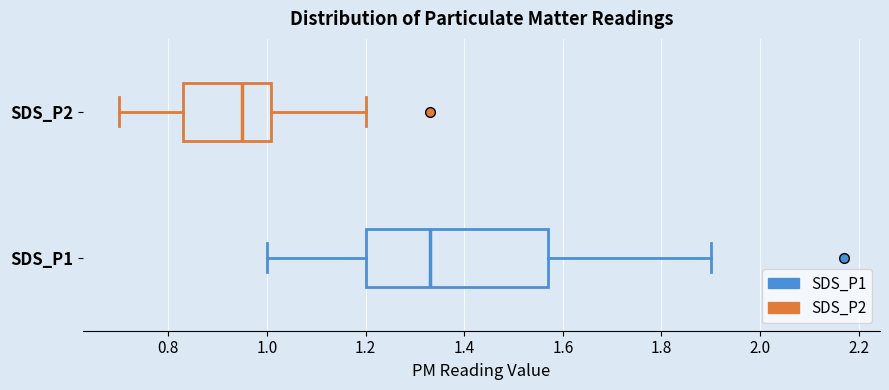

Reading bottom to top, read every box against the x-axis: the position of its median line, the range the box covers, and the ends of its whiskers. The values are not printed on the chart, so give them approximately, as read against the axis.

SDS_P1: median 1.34, box 1.20 to 1.58, whiskers 1.00 to 1.90
SDS_P2: median 0.96, box 0.84 to 1.00, whiskers 0.70 to 1.20